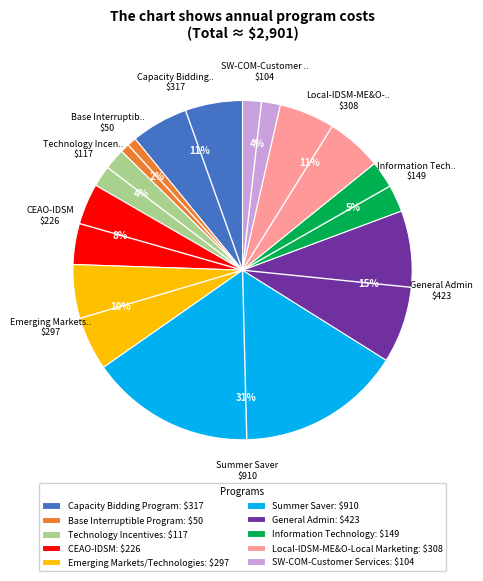

Which category has the smallest portion of the pie?

Base Interruptible Program